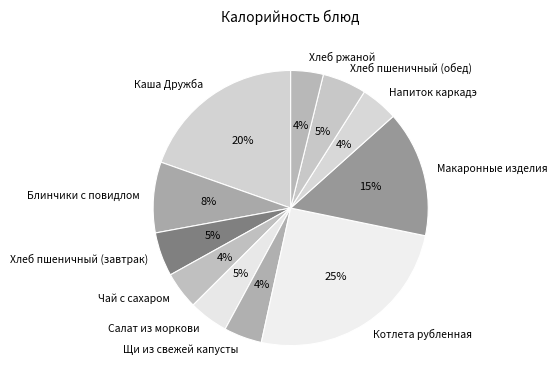

Is the sum of Салат из моркови and Каша Дружба greater than half?

No